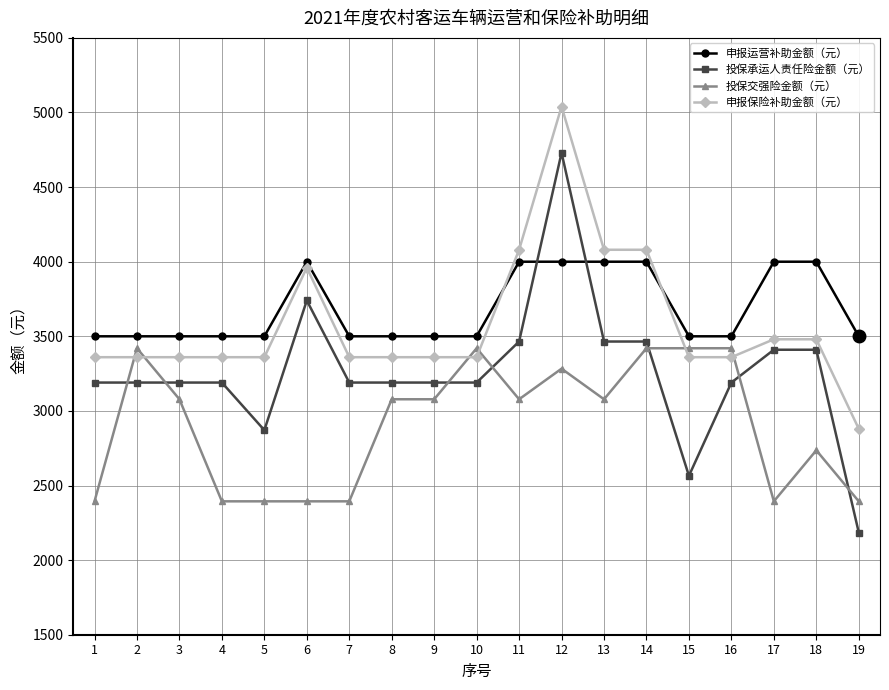

What is the average value of the 投保承运人责任险金额（元） series?

3264